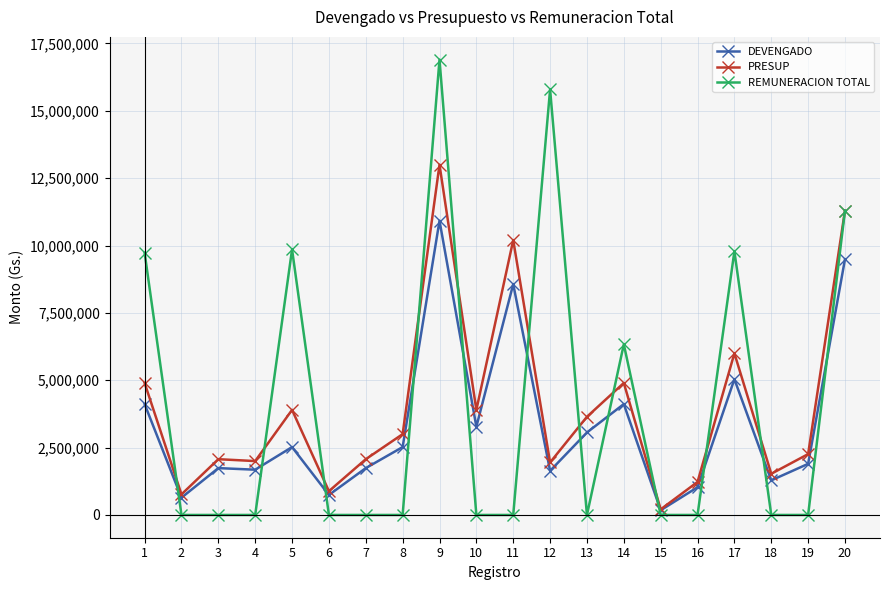

Where is the first local minimum for PRESUP?

2